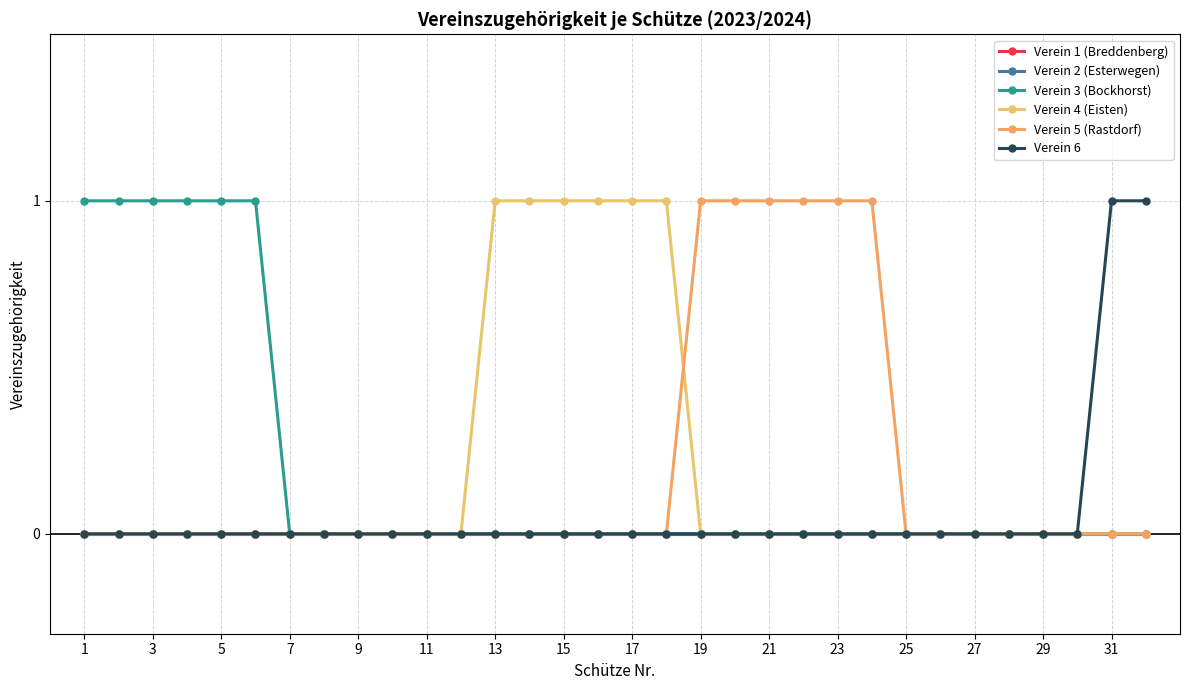

Is this an area chart (filled region under the line)?

No